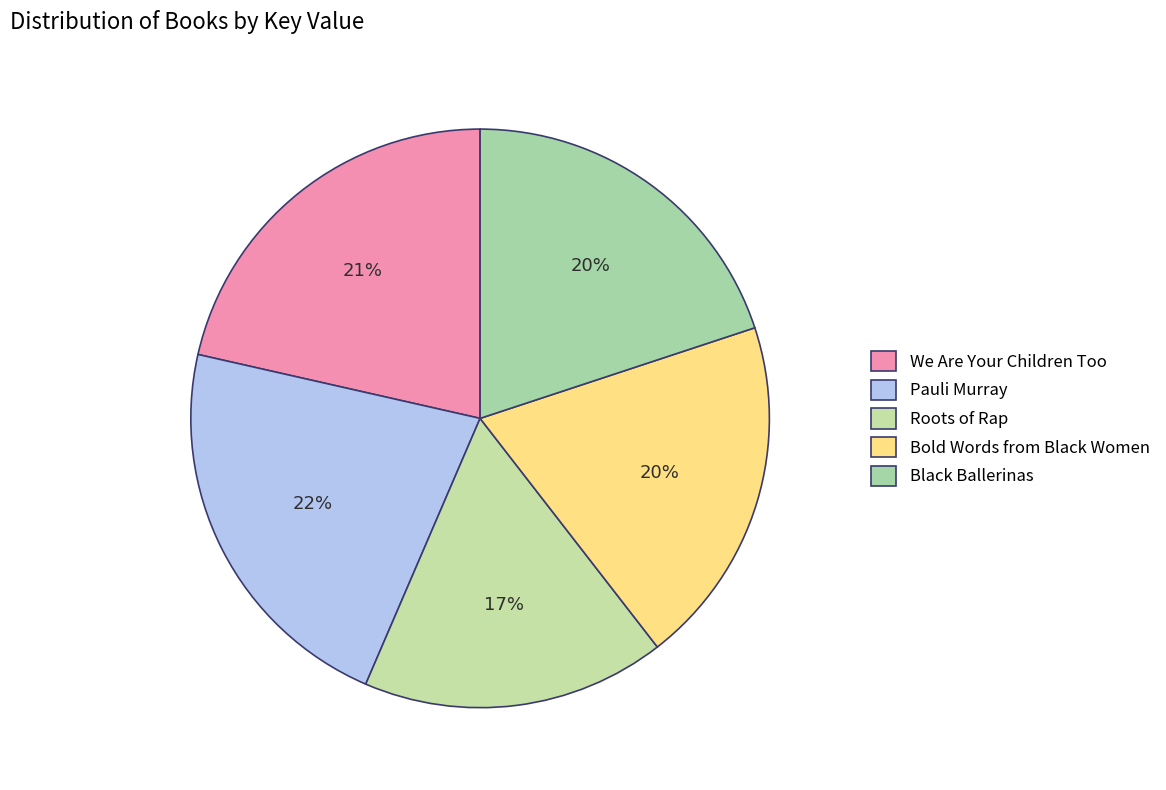

How many slices are in this pie chart?

5